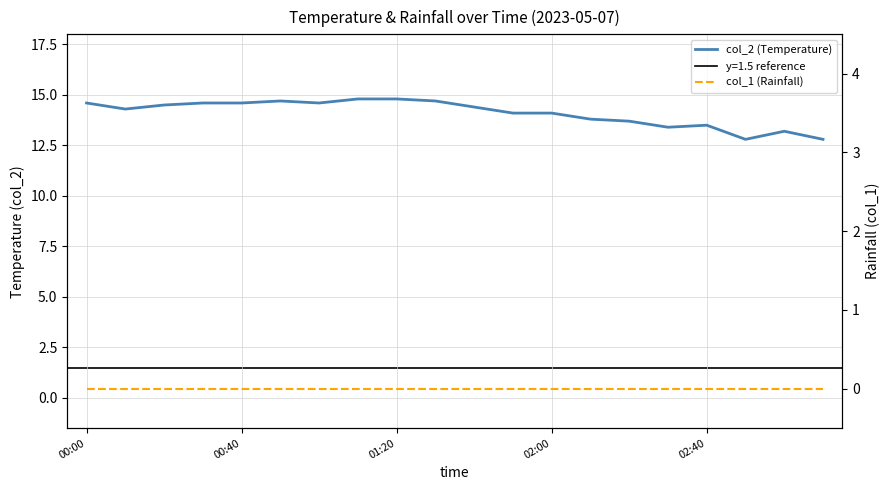

At which category does the chart reach its peak across all series?

7